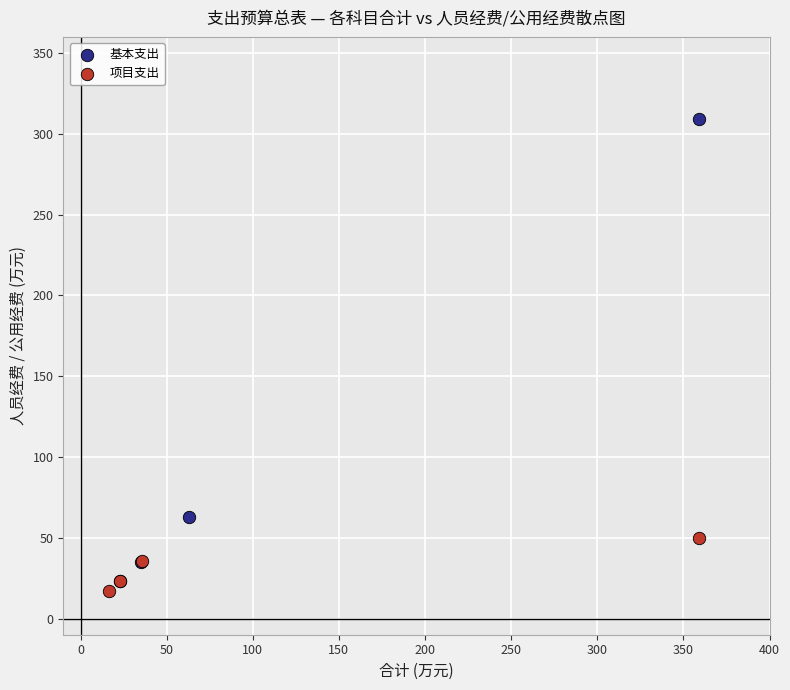

Which series has the largest Y range (max minus min)?

基本支出